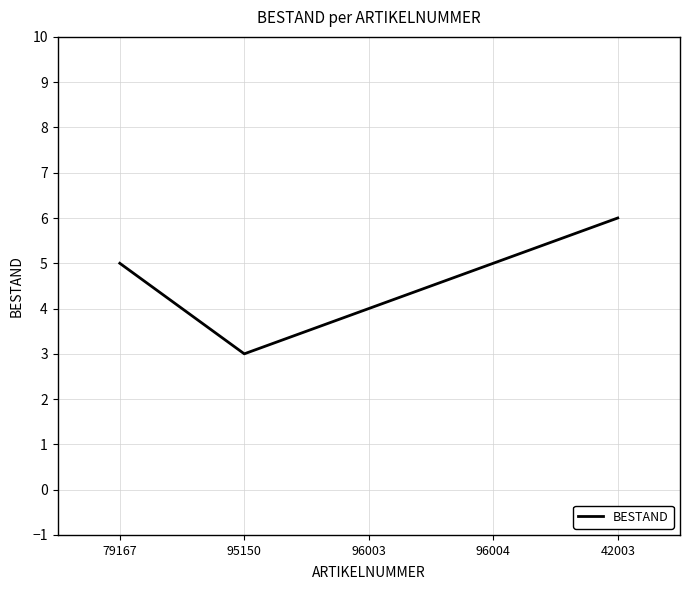

Approximately how many times larger is the value at 96004 compared to 79167?

1.0